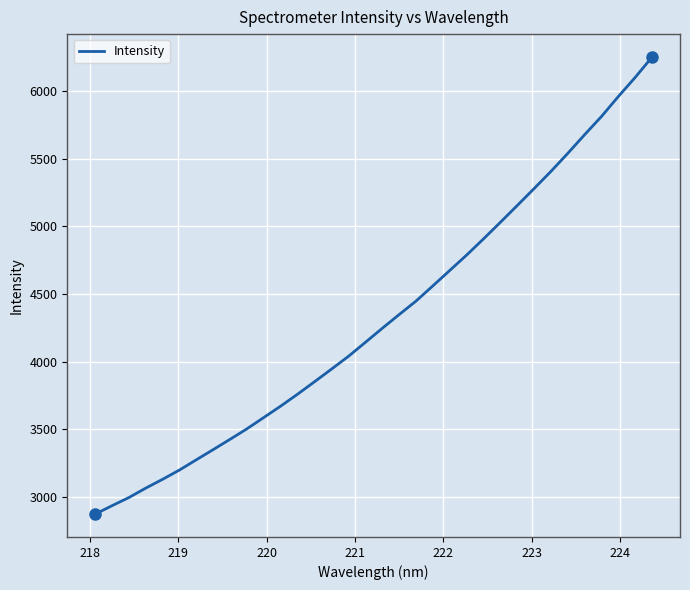

What is the smallest value displayed?

2872.7